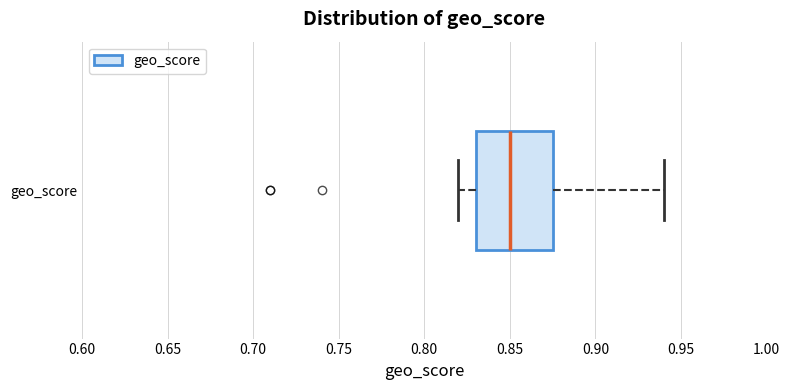

Read this box plot against the x-axis: the position of the median line, the range covered by the box, and the ends of both whiskers. The values are not printed on the chart, so give them approximately, as read against the axis.

median 0.850, box 0.830 to 0.875, whiskers 0.820 to 0.940